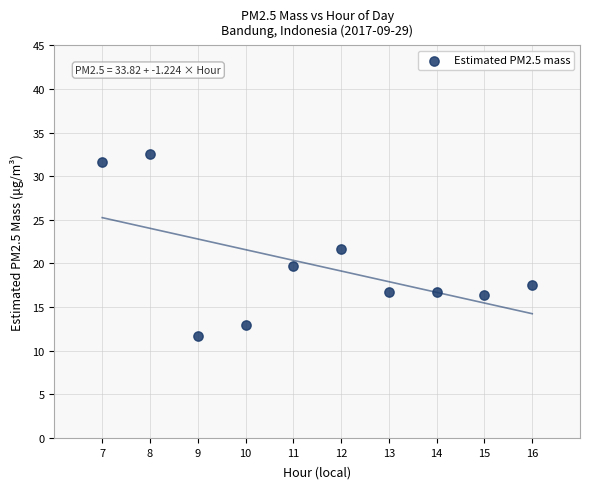

What is the range of Y values (max minus min)?

20.9